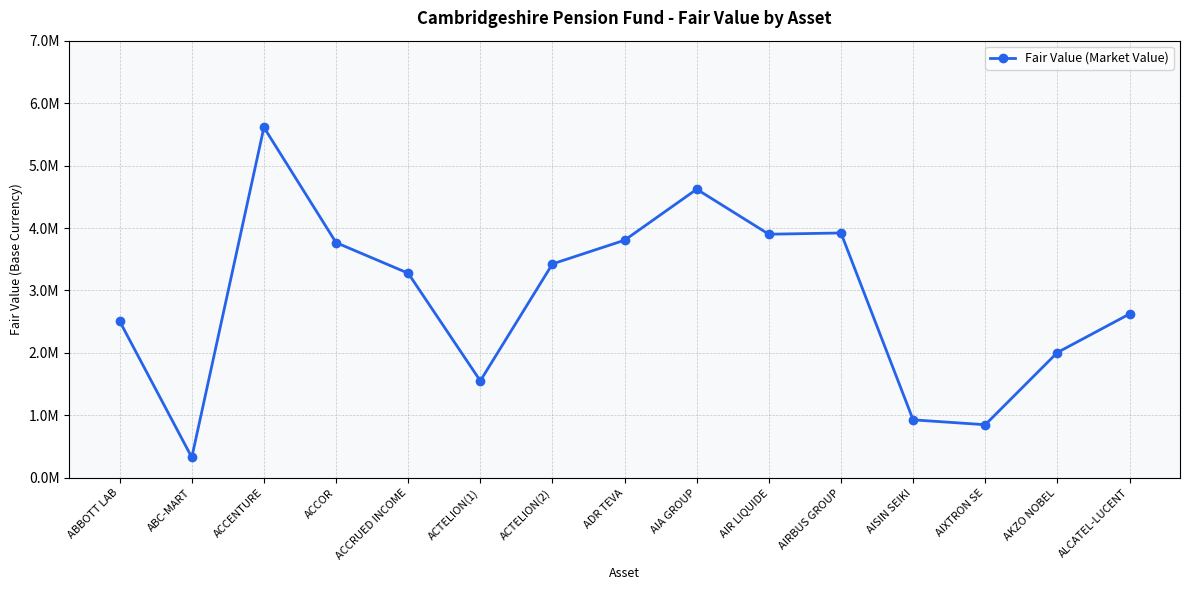

Is this an area chart (filled region under the line)?

No